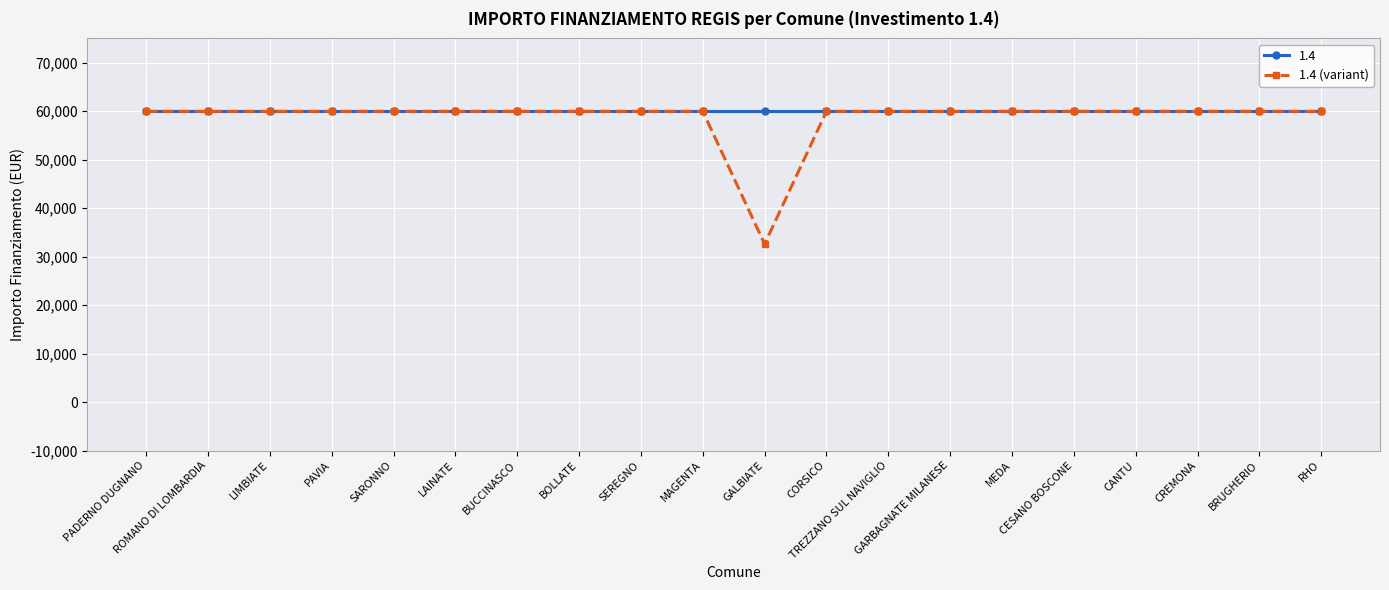

Which series has the largest range (max minus min)?

1.4 (variant)